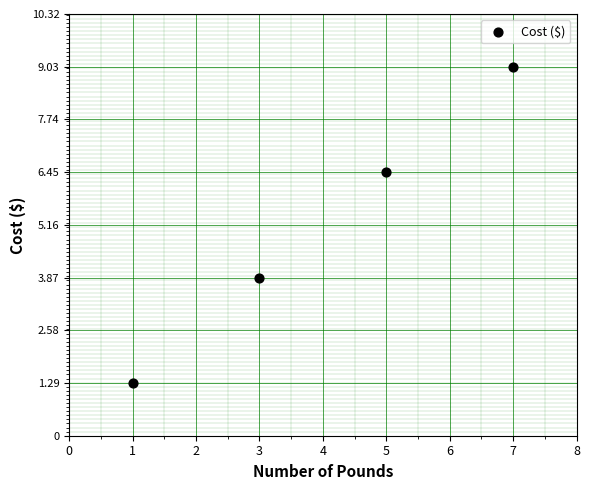

What Y value in the scatter plot is closest to 5?

3.9